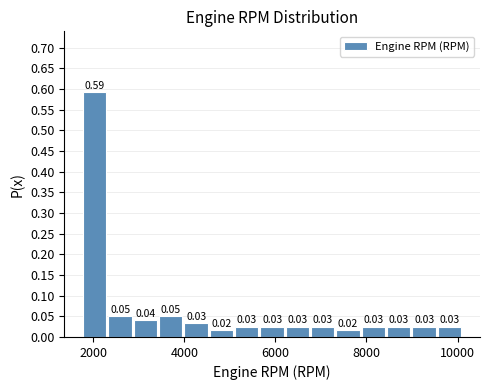

Read against the x-axis, roughly where is the centre of the tallest bar?

2000